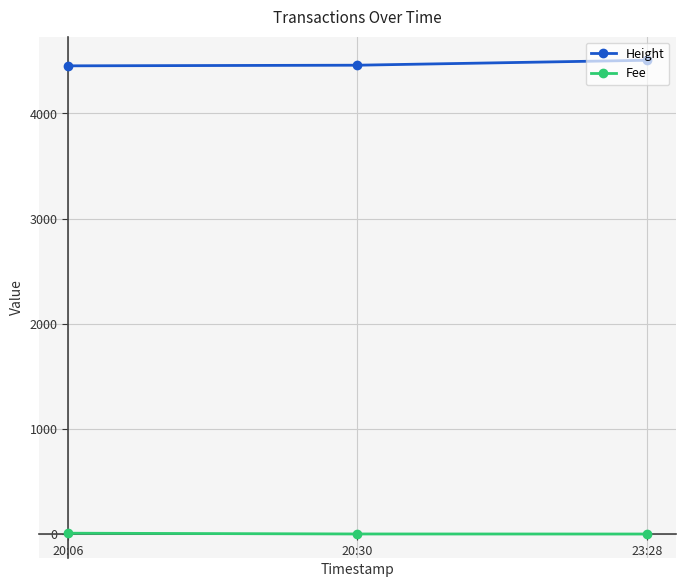

What is the maximum value for Height?

4506.0